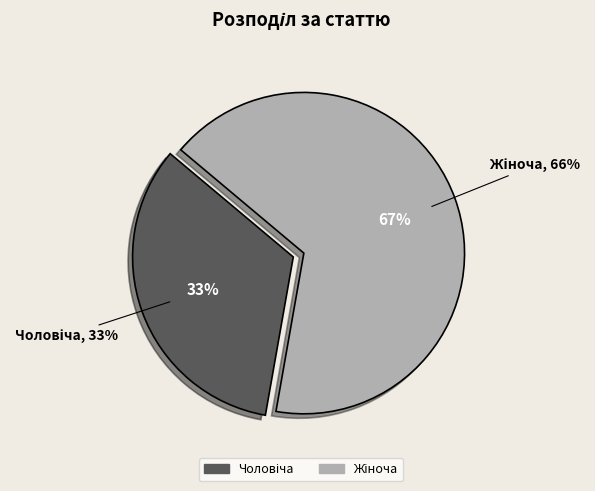

Is Чоловіча the majority of the pie?

No